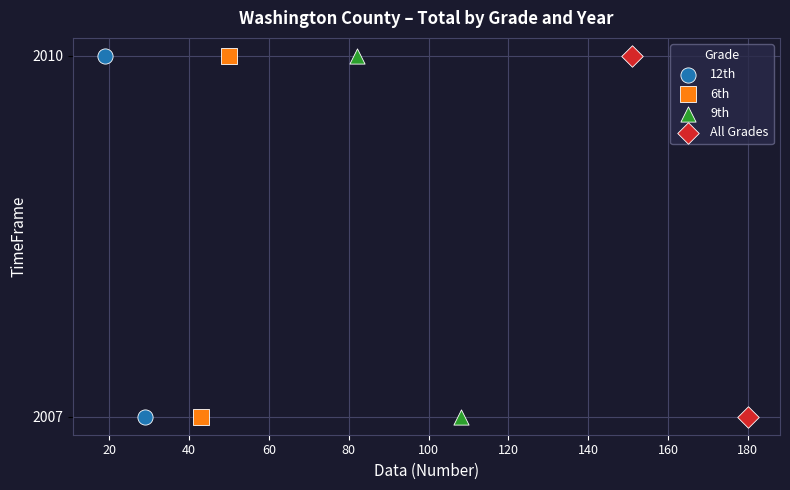

What are all the series names shown in the legend?

12th, 6th, 9th, All Grades